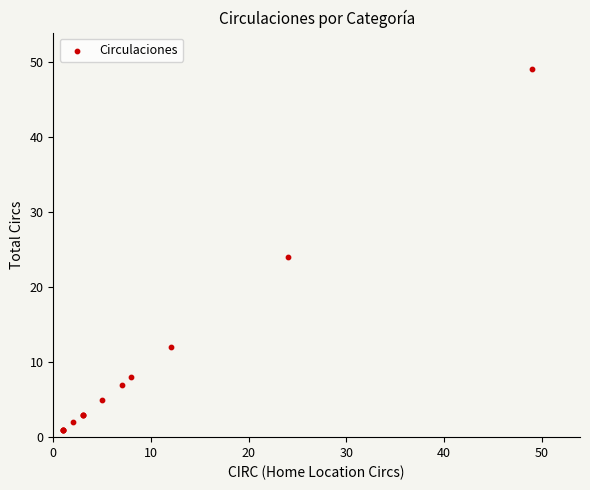

What Y value in the scatter plot is closest to 25?

24